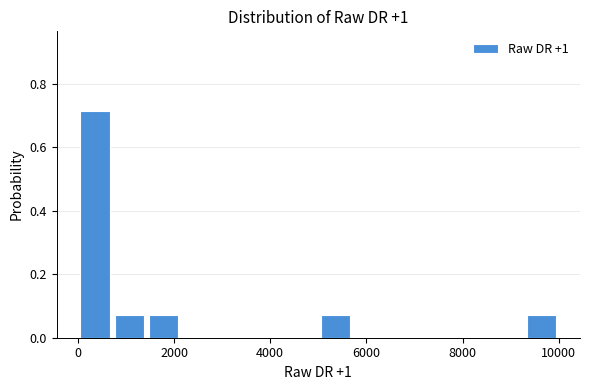

Read against the x-axis, roughly where is the centre of the tallest bar?

400